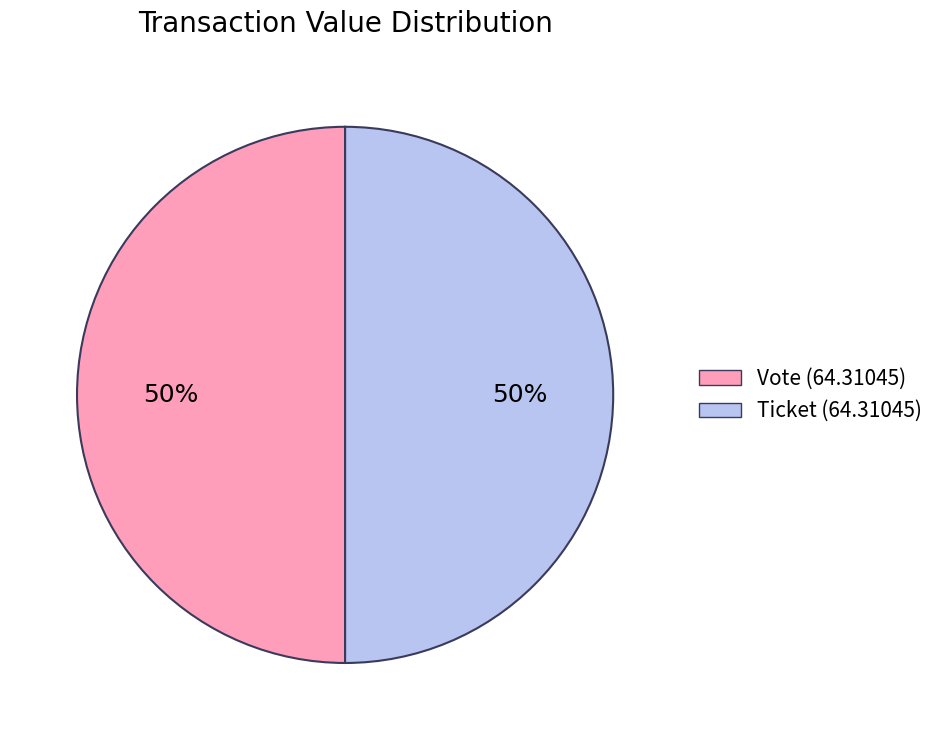

To the nearest percent, what is the average slice percentage?

50%